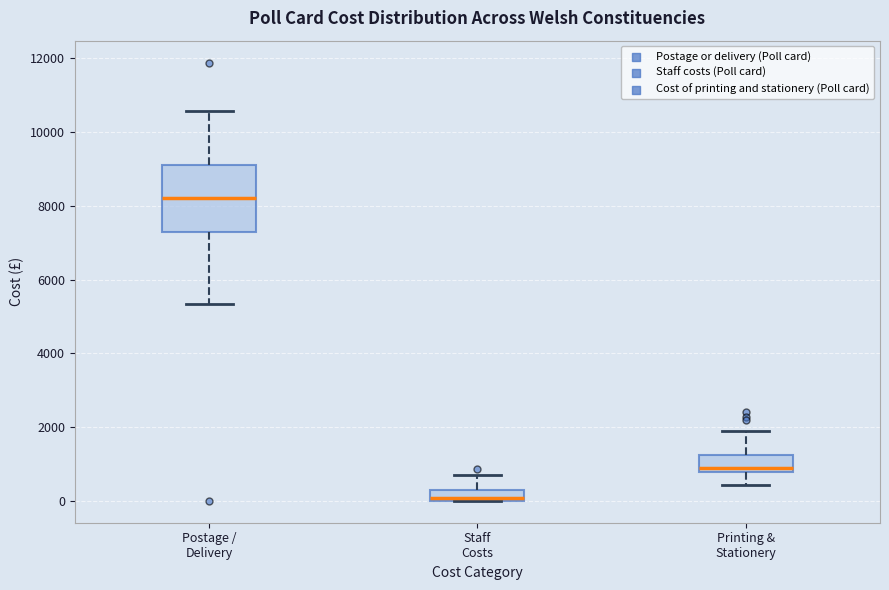

Reading left to right, read every box against the y-axis: the position of its median line, the range the box covers, and the ends of its whiskers. The values are not printed on the chart, so give them approximately, as read against the axis.

Postage / Delivery: median 8200, box 7200 to 9000, whiskers 5400 to 10600
Staff Costs: median 0 (just above the box's lower edge), box 0 to 400, whiskers 0 to 800
Printing & Stationery: median 800 (just above the box's lower edge), box 800 to 1200, whiskers 400 to 2000